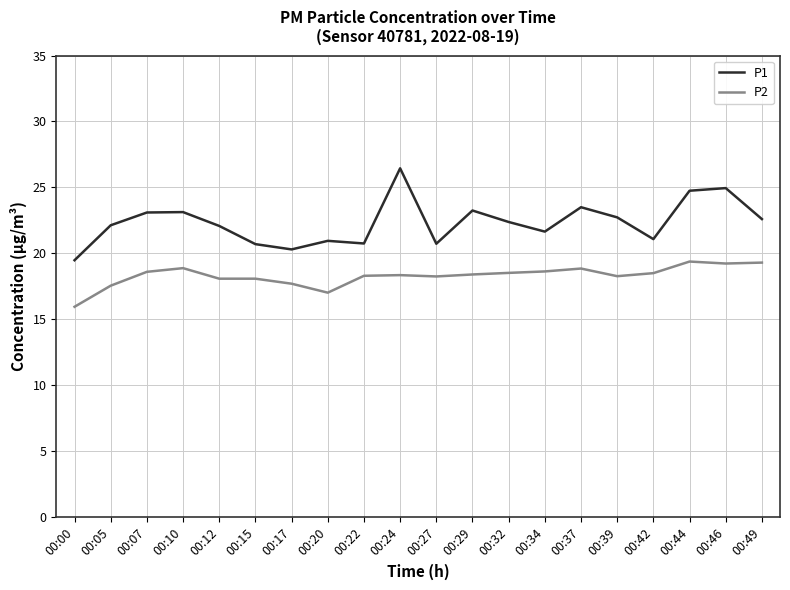

What is the spread (max minus min) of values at 00:34?

3.0